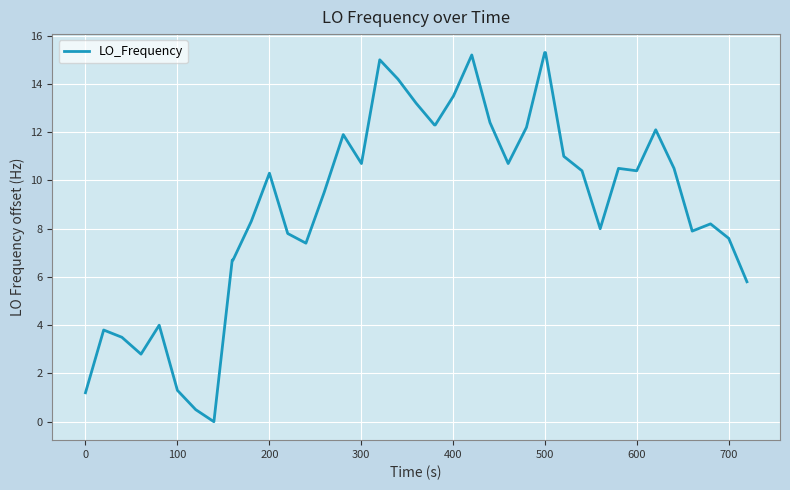

What is the difference between the maximum and minimum values?

15.3